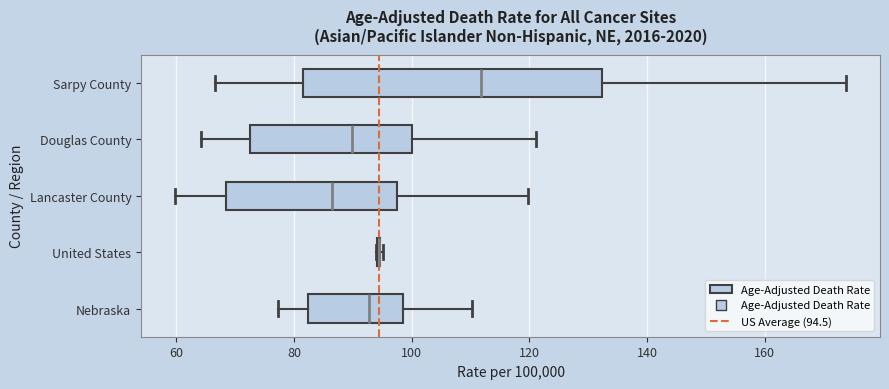

Reading bottom to top, transcribe this box plot: for each box, give where its median line is, the range the box spans, and where its two whiskers end, as read against the x-axis. The values are not printed on the chart, so give them approximately, as read against the axis.

Nebraska: median 92, box 82 to 98, whiskers 78 to 110
United States: box collapsed to a line at 94, whiskers 94 to 96
Lancaster County: median 86, box 68 to 98, whiskers 60 to 120
Douglas County: median 90, box 72 to 100, whiskers 64 to 122
Sarpy County: median 112, box 82 to 132, whiskers 66 to 174